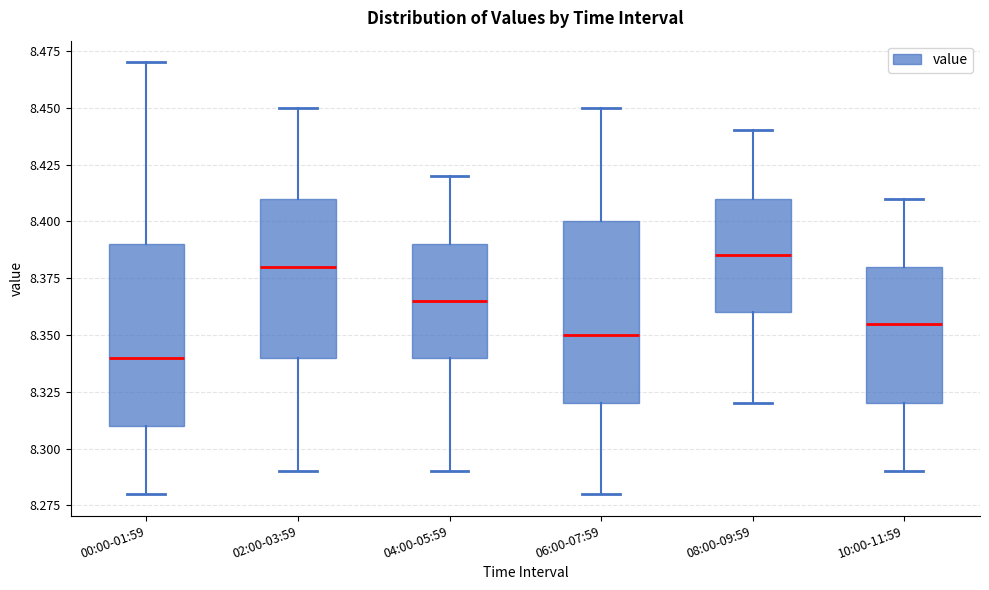

Reading left to right, read every box against the y-axis: the position of its median line, the range the box covers, and the ends of its whiskers. The values are not printed on the chart, so give them approximately, as read against the axis.

00:00-01:59: median 8.340, box 8.310 to 8.390, whiskers 8.280 to 8.470
02:00-03:59: median 8.380, box 8.340 to 8.410, whiskers 8.290 to 8.450
04:00-05:59: median 8.365, box 8.340 to 8.390, whiskers 8.290 to 8.420
06:00-07:59: median 8.350, box 8.320 to 8.400, whiskers 8.280 to 8.450
08:00-09:59: median 8.385, box 8.360 to 8.410, whiskers 8.320 to 8.440
10:00-11:59: median 8.355, box 8.320 to 8.380, whiskers 8.290 to 8.410